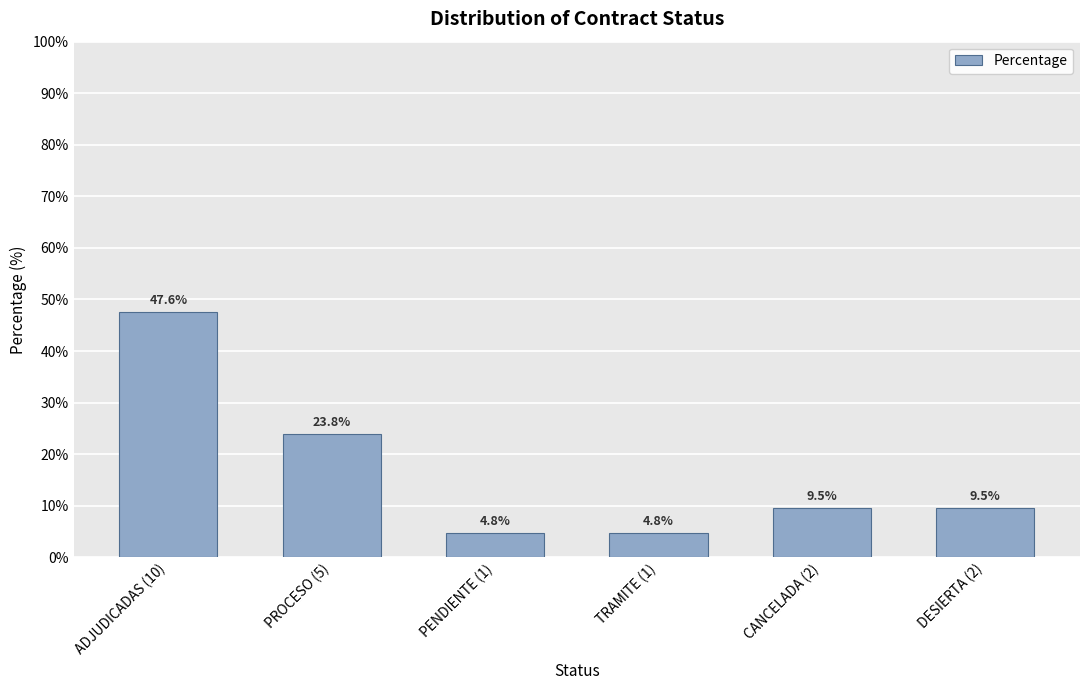

What is the sum of all values?

100.0